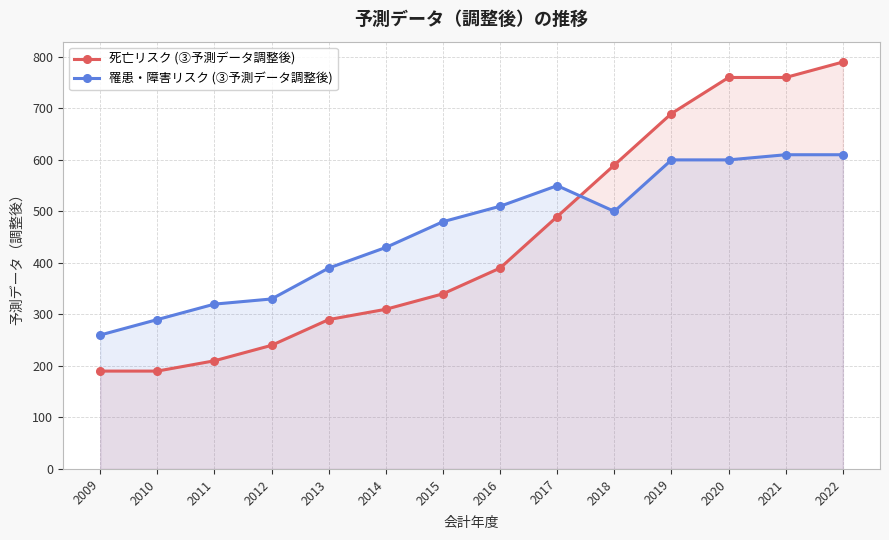

Reading left to right, list all the values displayed in this chart.

死亡リスク (③予測データ調整後): 190	190	210	240	290	310	340	390	490	590	690	760	760	790
罹患・障害リスク (③予測データ調整後): 260	290	320	330	390	430	480	510	550	500	600	600	610	610